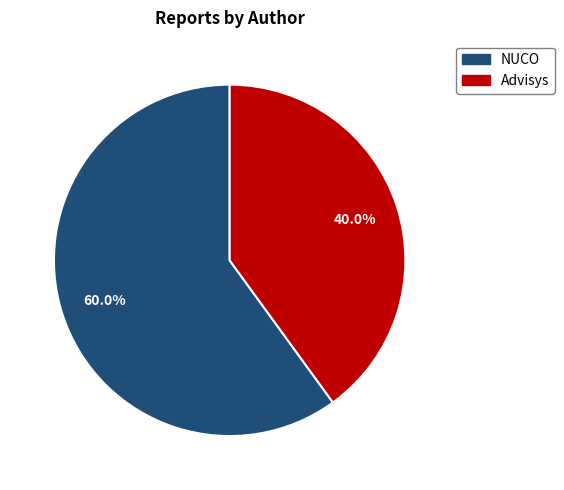

Is it true that Advisys is 40% of the pie?

True